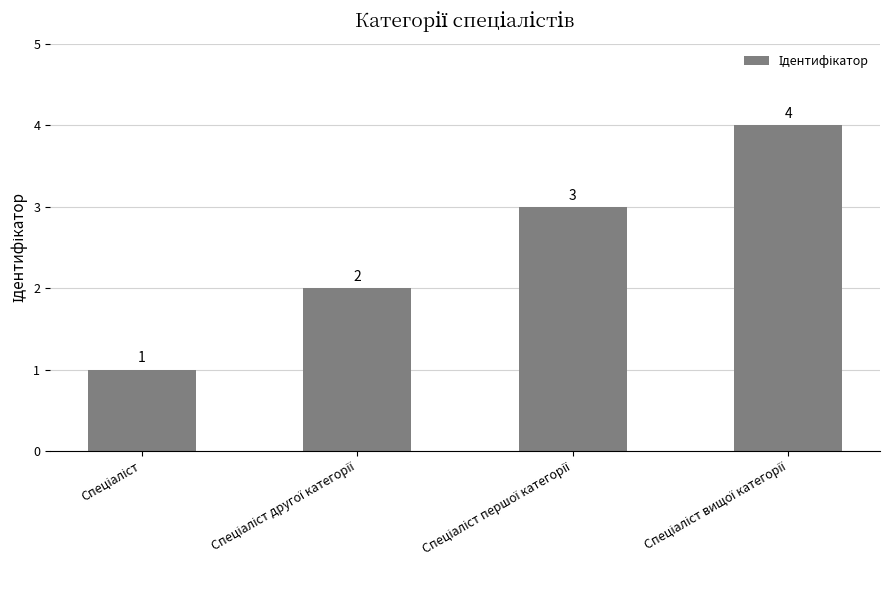

Does the chart contain stacked bars?

No